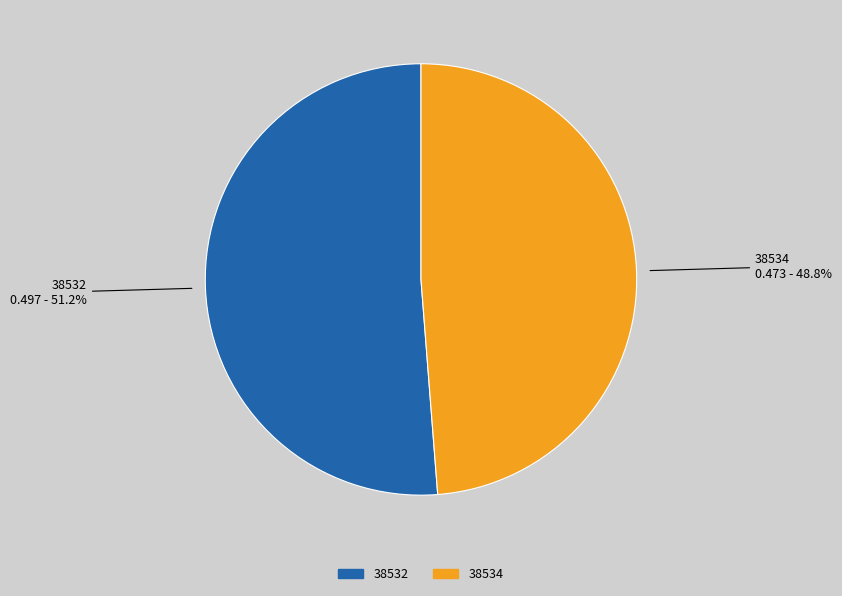

How many segments does this pie chart have?

2